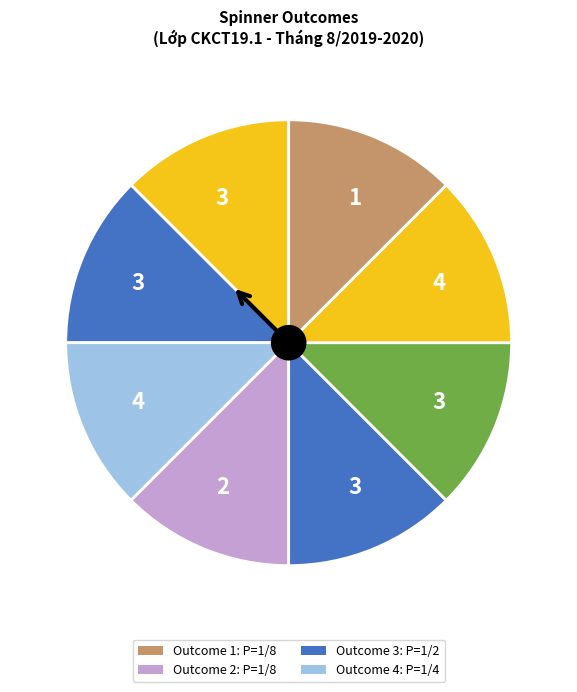

How many slices are in this pie chart?

8